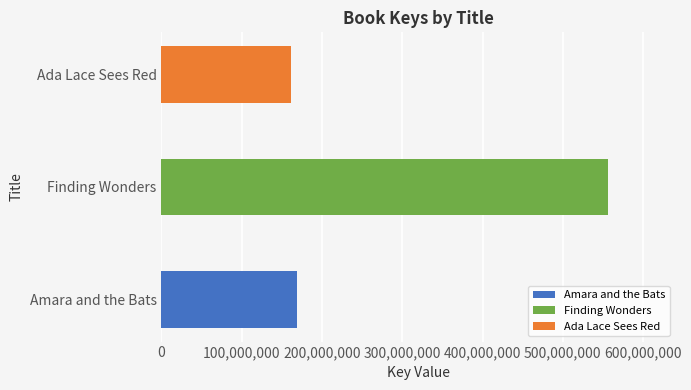

The value at Ada Lace Sees Red is 242987609. True or false?

False